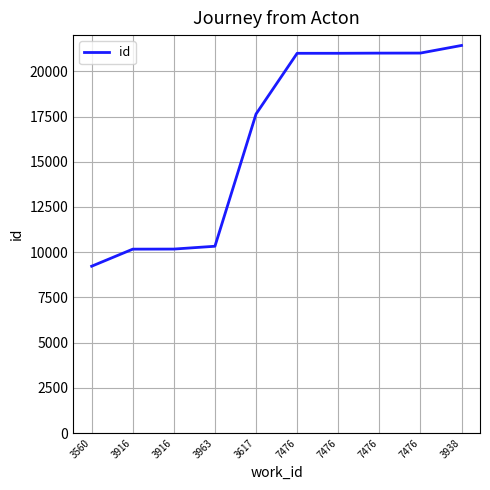

True or false: there are more than 2 points higher than both neighbors.

False